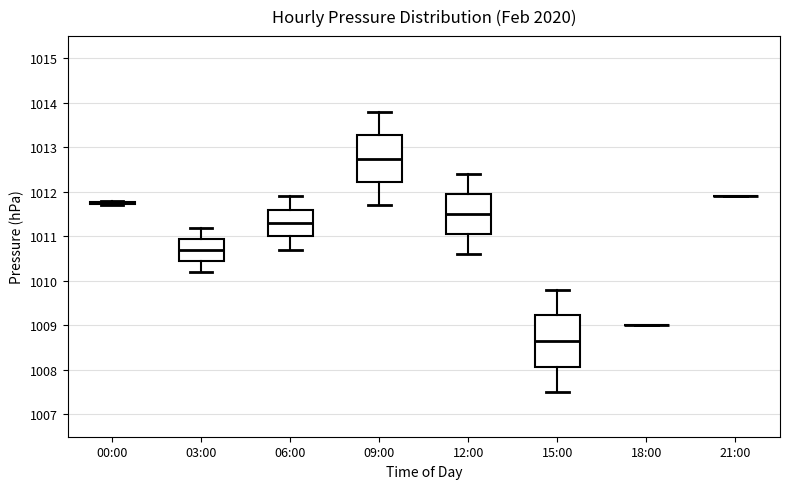

Reading left to right, read every box against the y-axis: the position of its median line, the range the box covers, and the ends of its whiskers. The values are not printed on the chart, so give them approximately, as read against the axis.

00:00: box collapsed to a line at 1011.8, whiskers 1011.7 to 1011.8
03:00: median 1010.7, box 1010.5 to 1011.0, whiskers 1010.2 to 1011.2
06:00: median 1011.3, box 1011.0 to 1011.6, whiskers 1010.7 to 1011.9
09:00: median 1012.8, box 1012.2 to 1013.3, whiskers 1011.7 to 1013.8
12:00: median 1011.5, box 1011.1 to 1012.0, whiskers 1010.6 to 1012.4
15:00: median 1008.7, box 1008.1 to 1009.2, whiskers 1007.5 to 1009.8
18:00: box collapsed to a line at 1009.0, whiskers 1009.0 to 1009.0
21:00: box collapsed to a line at 1011.9, whiskers 1011.9 to 1011.9